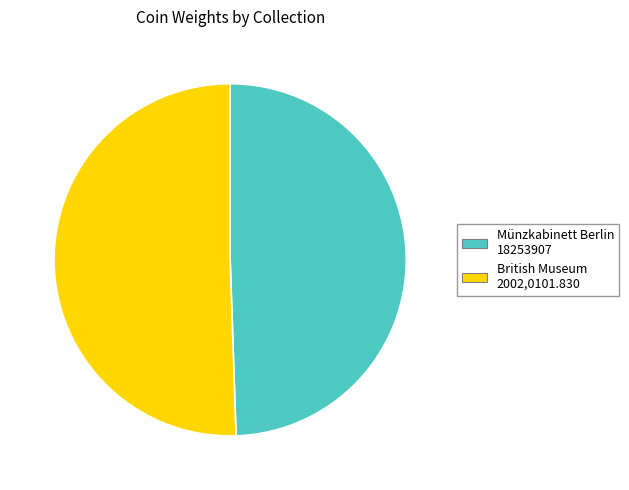

Count the number of slices in the pie.

2